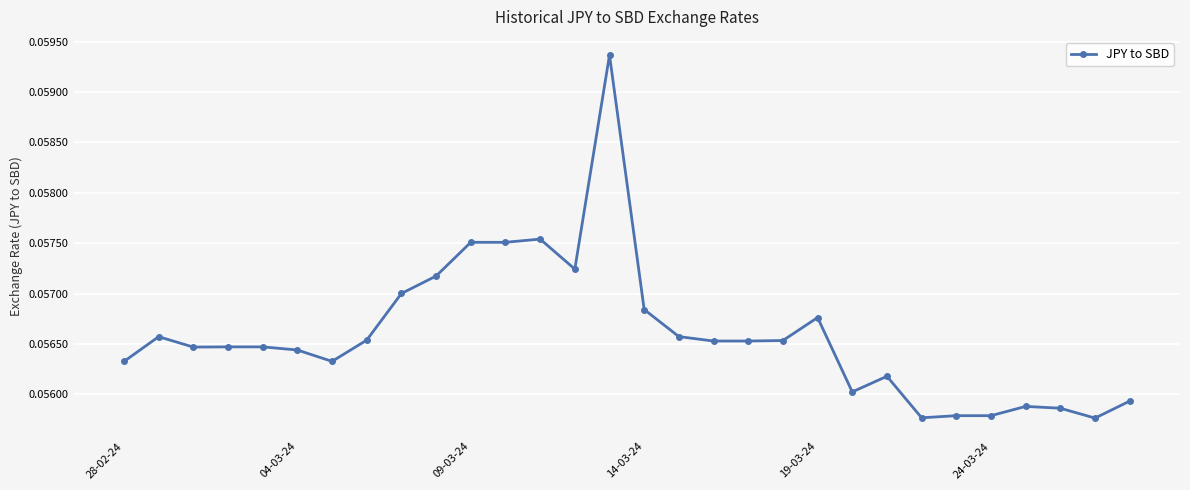

True or false: the data has more than 2 interior local peaks.

True